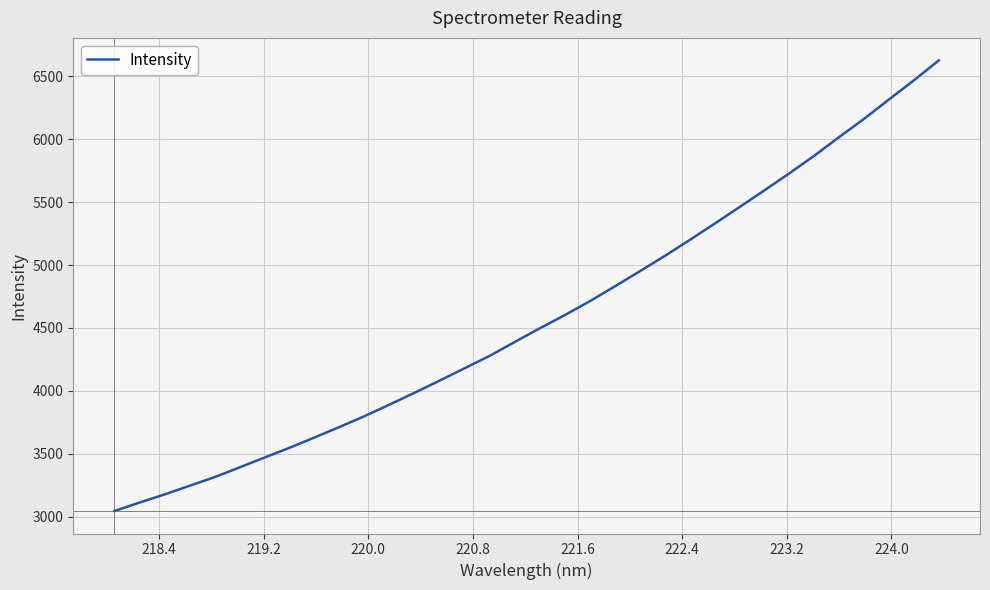

Count the number of values greater than 4495.

17